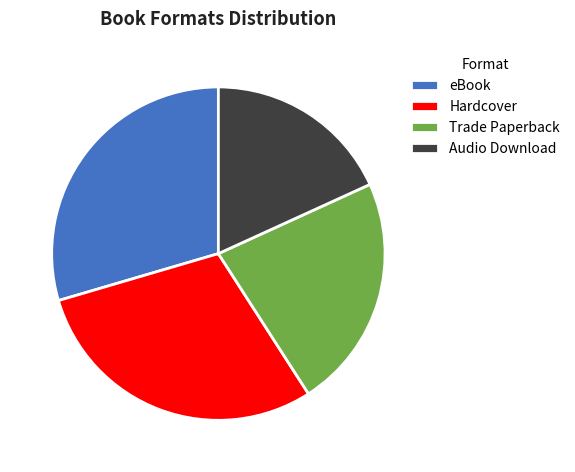

Is the sum of Hardcover and Trade Paperback greater than half?

Yes